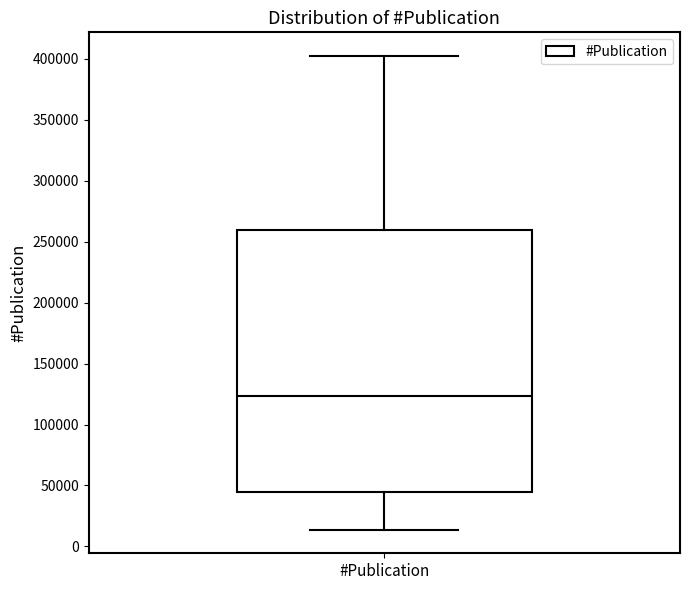

Where is the lower edge of the box for #Publication on the y-axis? The values are not printed on the chart, so give them approximately, as read against the axis.

45000